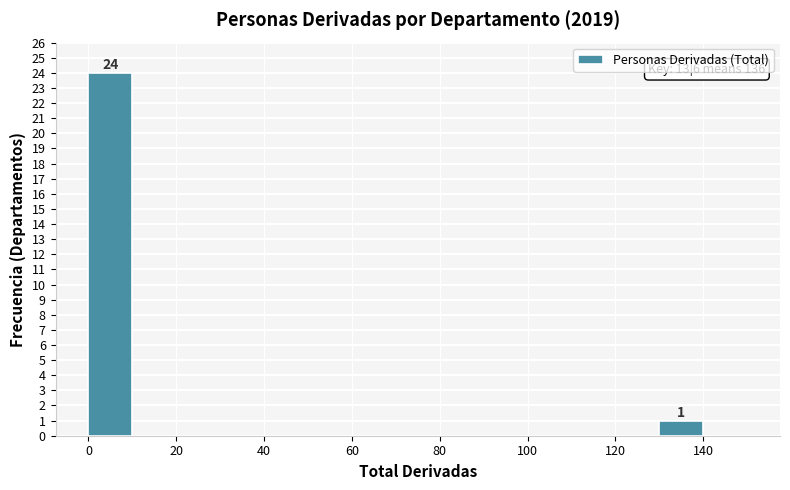

Which range on the x-axis has the tallest bar?

0 to 10